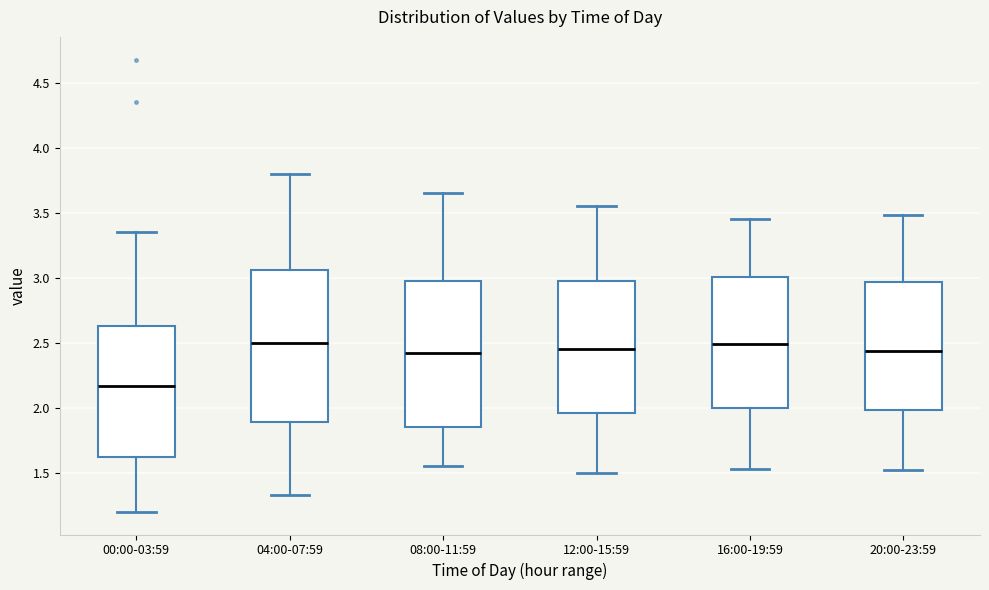

Reading left to right, read every box against the y-axis: the position of its median line, the range the box covers, and the ends of its whiskers. The values are not printed on the chart, so give them approximately, as read against the axis.

00:00-03:59: median 2.15, box 1.60 to 2.65, whiskers 1.20 to 3.35
04:00-07:59: median 2.50, box 1.90 to 3.05, whiskers 1.35 to 3.80
08:00-11:59: median 2.45, box 1.85 to 3.00, whiskers 1.55 to 3.65
12:00-15:59: median 2.45, box 1.95 to 3.00, whiskers 1.50 to 3.55
16:00-19:59: median 2.50, box 2.00 to 3.00, whiskers 1.55 to 3.45
20:00-23:59: median 2.45, box 2.00 to 2.95, whiskers 1.50 to 3.50